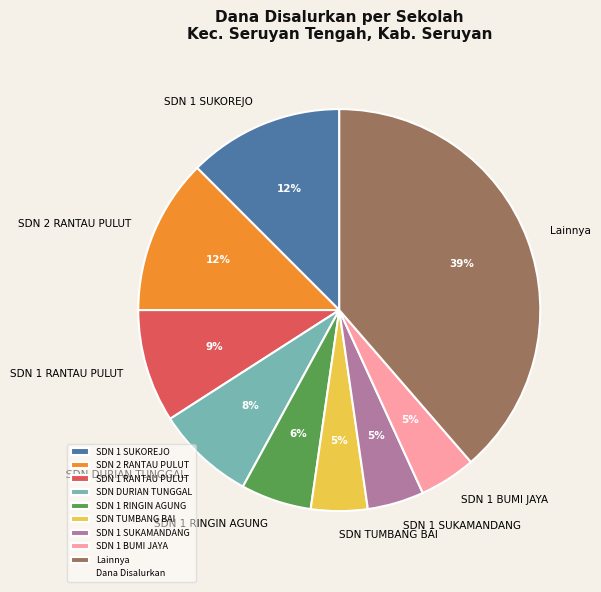

Is it true that SDN 1 RANTAU PULUT is 15% of the pie?

False